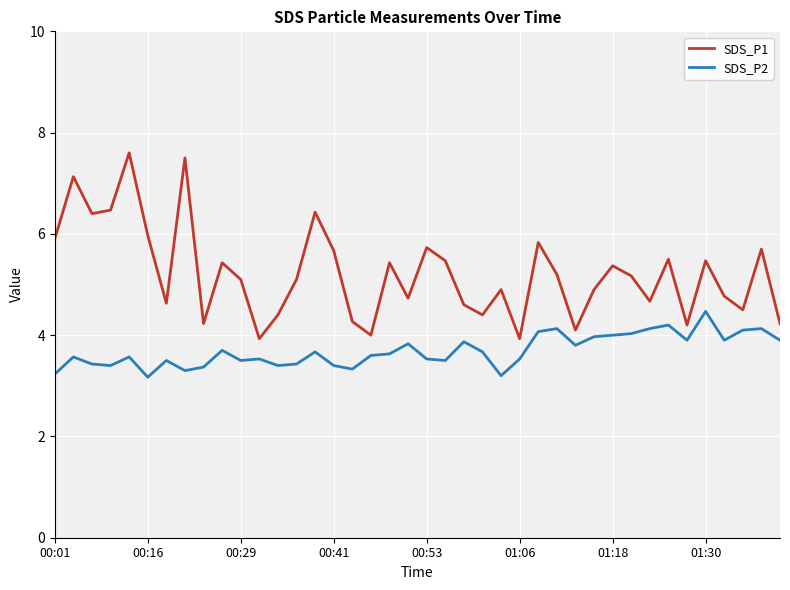

What is the difference between the maximum and minimum values in the SDS_P1 series?

3.7